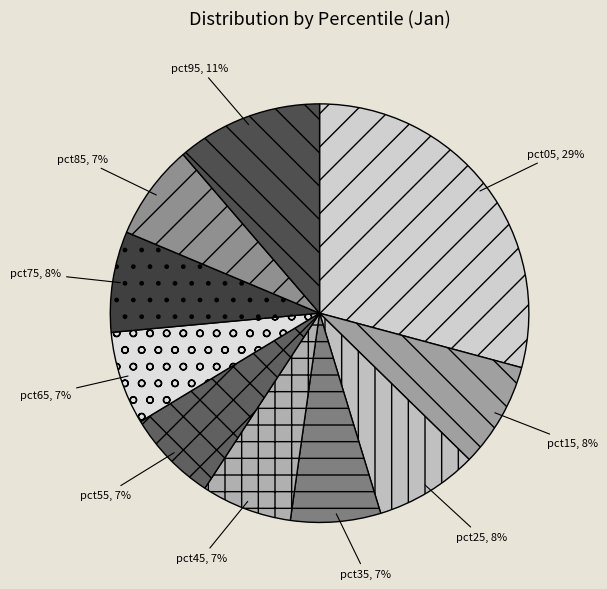

How many slices are in this pie chart?

10